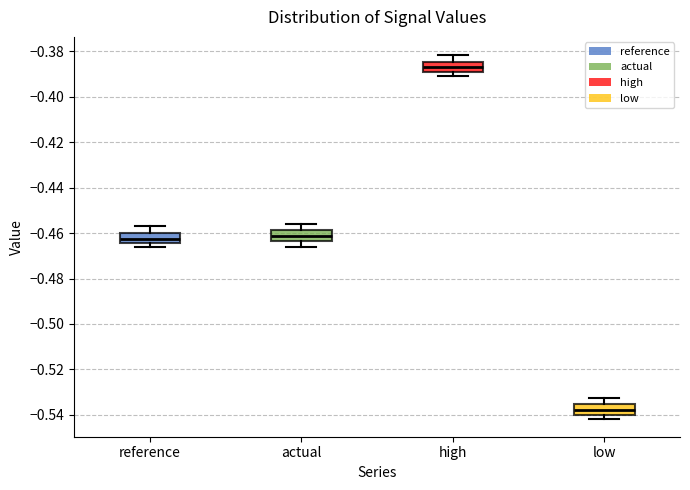

Reading left to right, transcribe this box plot: for each box, give where its median line is, the range the box spans, and where its two whiskers end, as read against the y-axis. The values are not printed on the chart, so give them approximately, as read against the axis.

reference: median -0.462, box -0.464 to -0.460, whiskers -0.466 to -0.458
actual: median -0.462, box -0.464 to -0.458, whiskers -0.466 to -0.456
high: median -0.388, box -0.390 to -0.384, whiskers -0.390 (just below the box's lower edge) to -0.382
low: median -0.538, box -0.540 to -0.536, whiskers -0.542 to -0.532